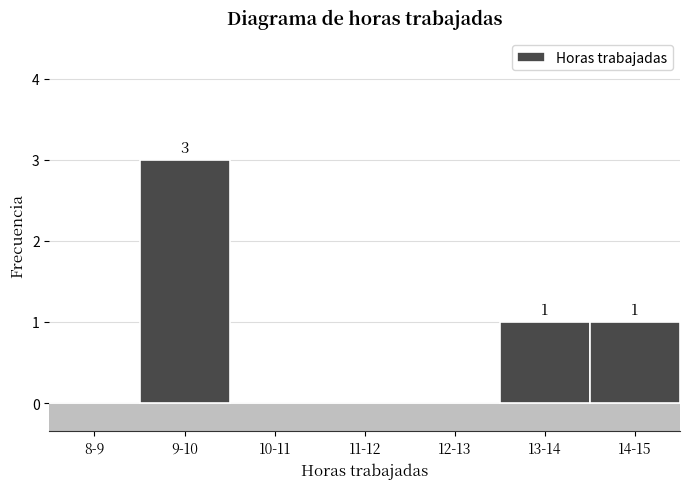

Reading right to left, list all the values displayed in this chart.

14-15=1	13-14=1	12-13=0	11-12=0	10-11=0	9-10=3	8-9=0